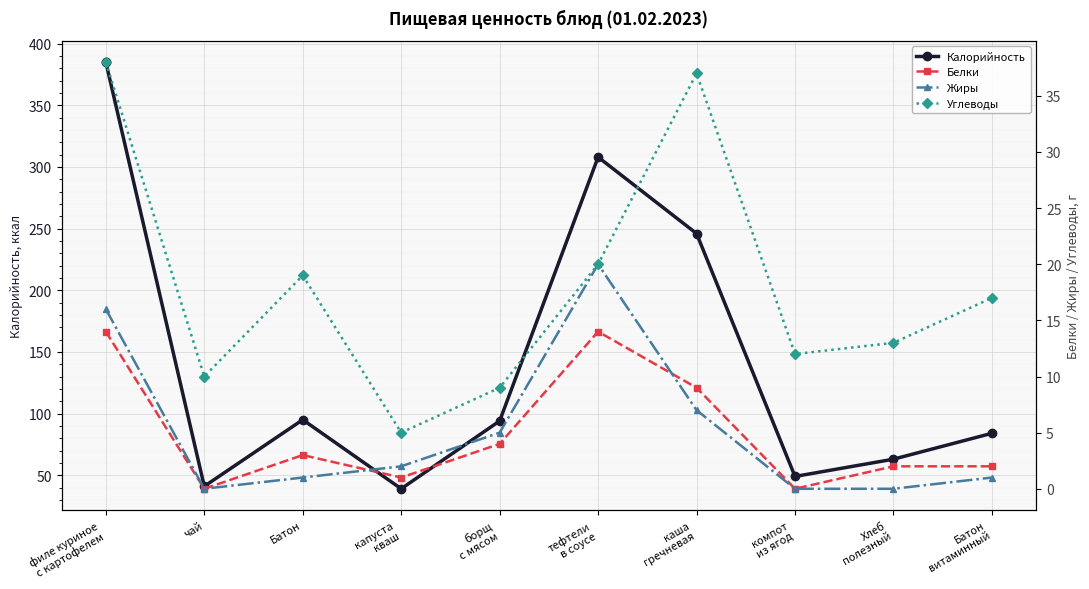

Reading right to left, extract all data points from this chart.

Калорийность: 84	63	49	246	308	94	39	95	41	385
Белки: 2	2	0	9	14	4	1	3	0	14
Жиры: 1	0	0	7	20	5	2	1	0	16
Углеводы: 17	13	12	37	20	9	5	19	10	38